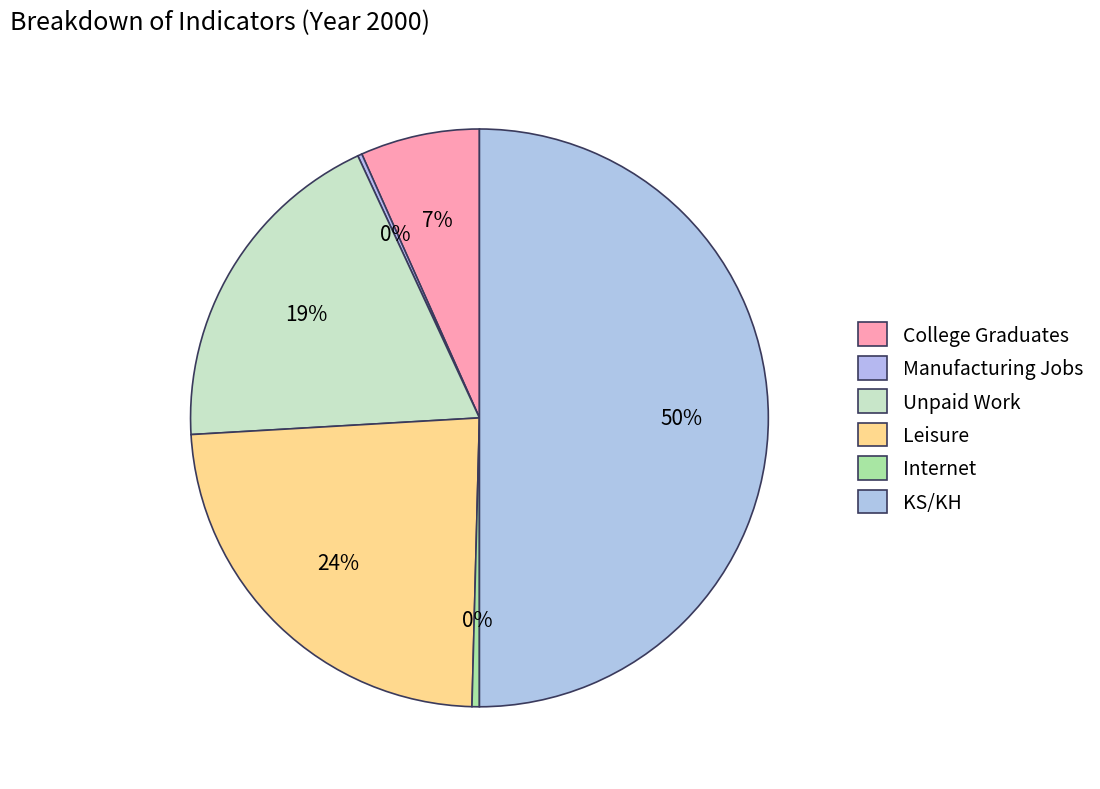

Count the number of slices in the pie.

6